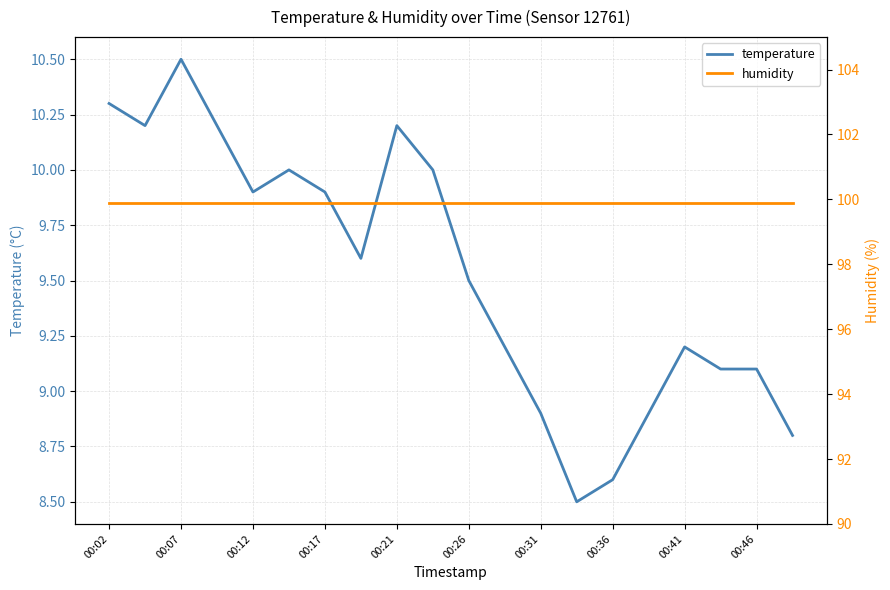

True or false: humidity and temperature cross at least once.

False